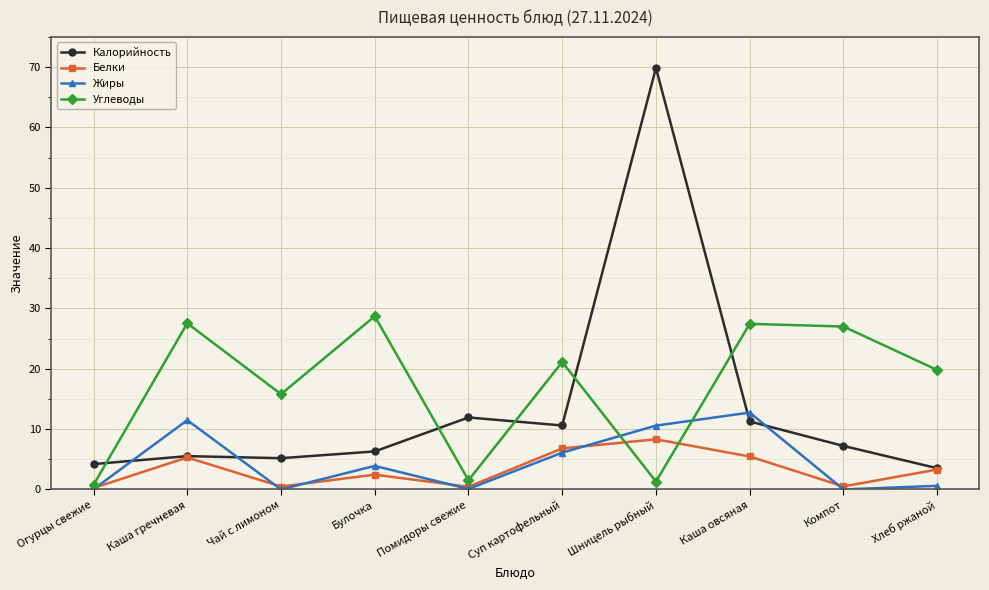

True or false: Жиры has more than 1 interior local peaks.

True